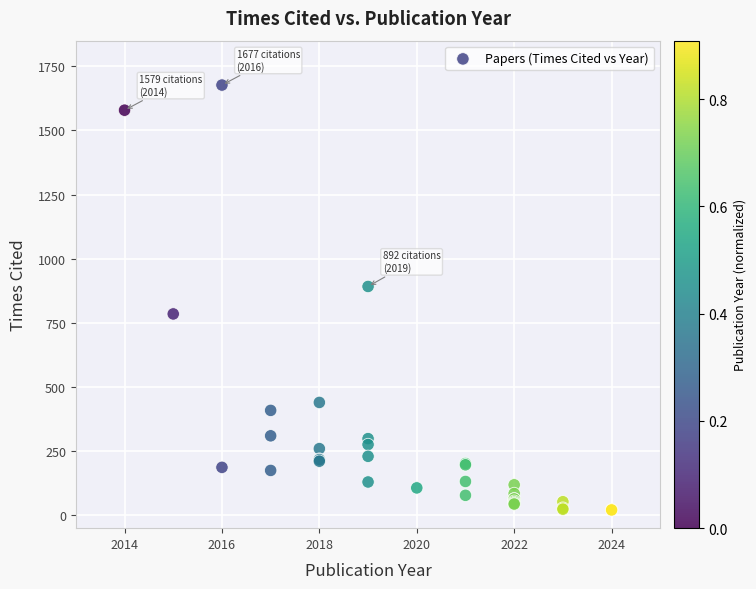

What Y value in the scatter plot is closest to 849?

892